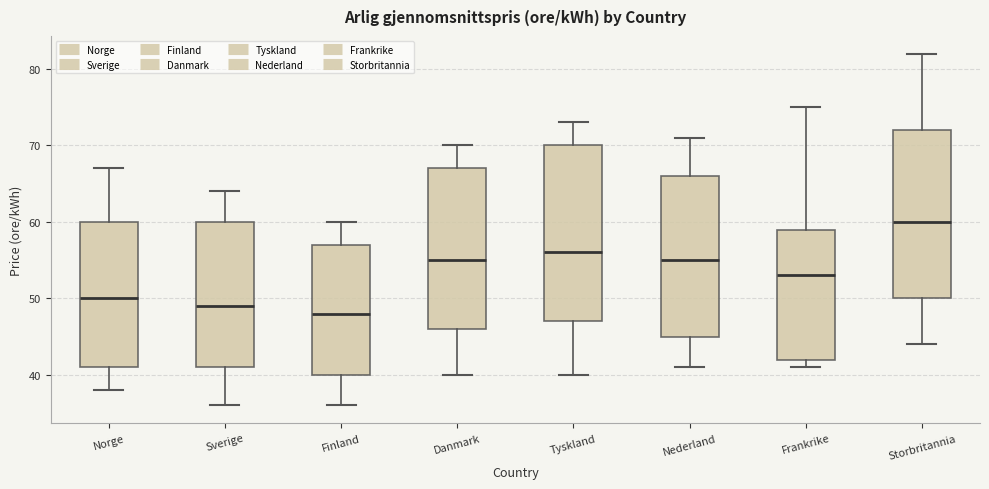

Which box is the tallest, from its lower edge to its upper edge?

Tyskland